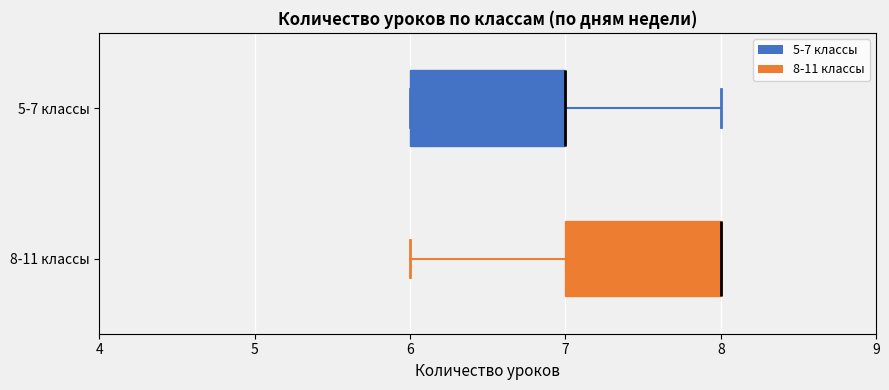

Reading bottom to top, read every box against the x-axis: the position of its median line, the range the box covers, and the ends of its whiskers. The values are not printed on the chart, so give them approximately, as read against the axis.

8-11 классы: median 8 (drawn on the box's right edge), box 7 to 8, whiskers 6 to 8
5-7 классы: median 7 (drawn on the box's right edge), box 6 to 7, whiskers 6 to 8